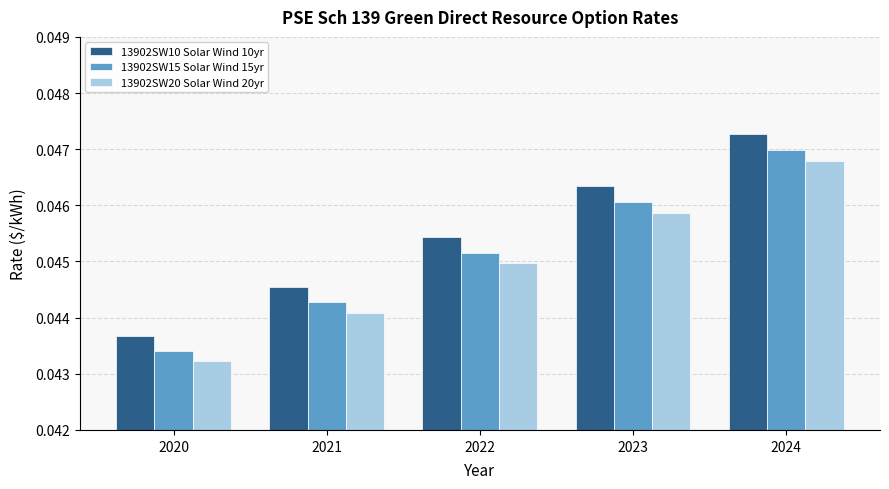

Is it true that 13902SW15 Solar Wind 15yr equals 0.1 at 2024?

False